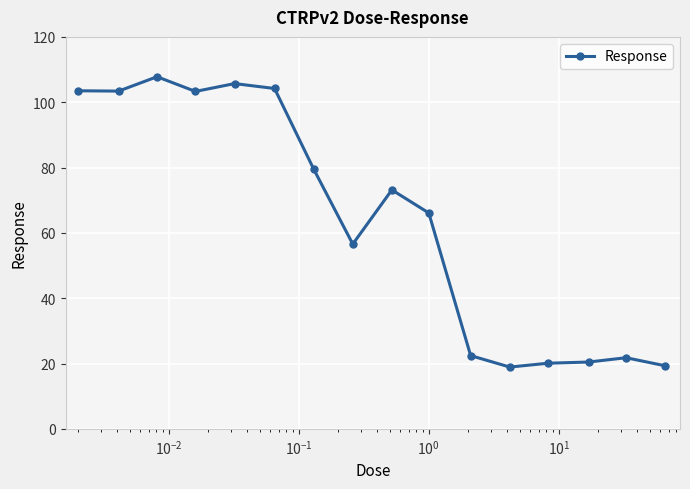

How many series are shown in this chart?

1